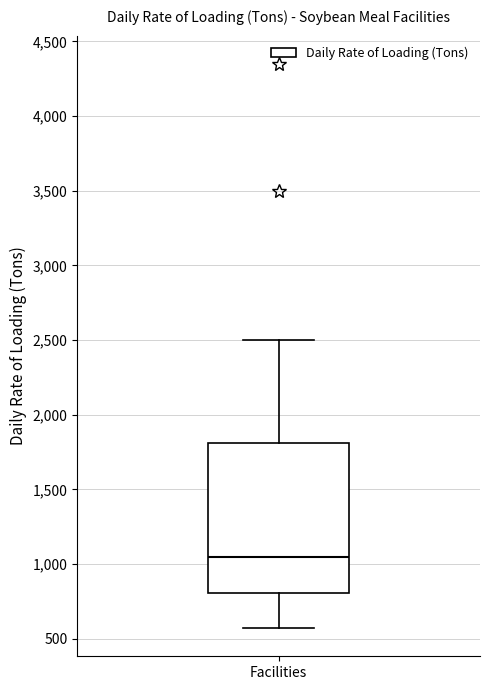

Read this box plot against the y-axis: the position of the median line, the range covered by the box, and the ends of both whiskers. The values are not printed on the chart, so give them approximately, as read against the axis.

median 1050, box 800 to 1800, whiskers 550 to 2500